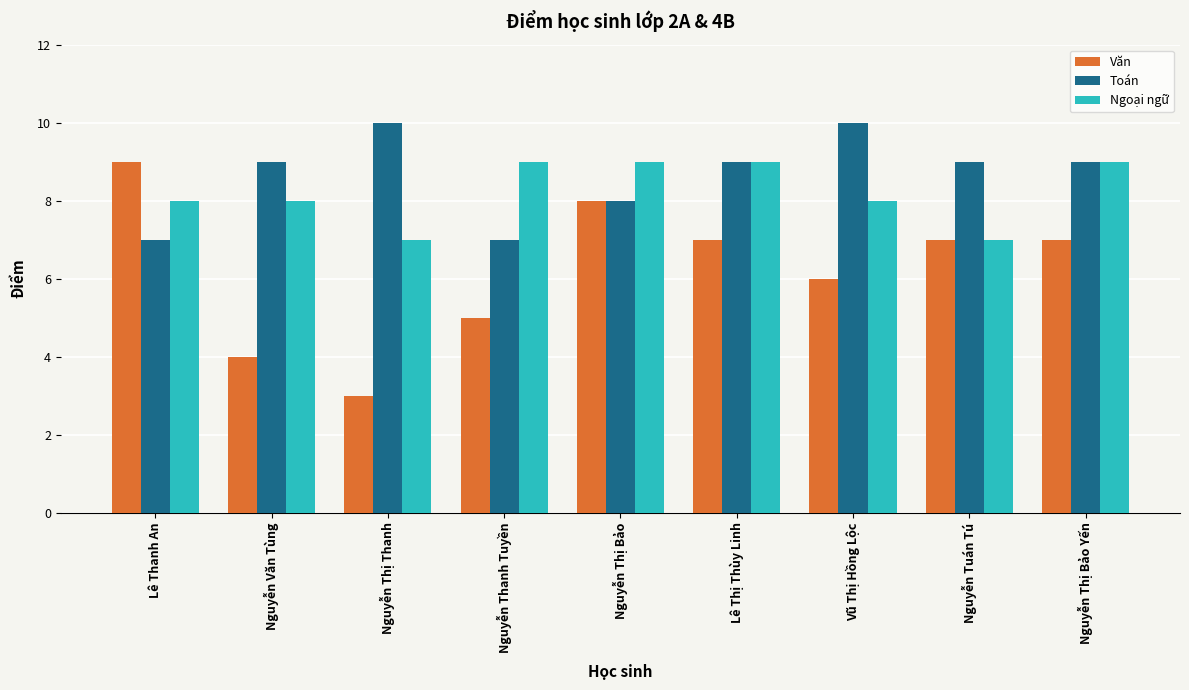

Reading left to right, list all the values displayed in this chart.

Văn: Lê Thanh An=9	Nguyễn Văn Tùng=4	Nguyễn Thị Thanh=3	Nguyễn Thanh Tuyền=5	Nguyễn Thị Bảo=8	Lê Thị Thùy Linh=7	Vũ Thị Hồng Lộc=6	Nguyễn Tuán Tú=7	Nguyễn Thị Bảo Yến=7
Toán: Lê Thanh An=7	Nguyễn Văn Tùng=9	Nguyễn Thị Thanh=10	Nguyễn Thanh Tuyền=7	Nguyễn Thị Bảo=8	Lê Thị Thùy Linh=9	Vũ Thị Hồng Lộc=10	Nguyễn Tuán Tú=9	Nguyễn Thị Bảo Yến=9
Ngoại ngữ: Lê Thanh An=8	Nguyễn Văn Tùng=8	Nguyễn Thị Thanh=7	Nguyễn Thanh Tuyền=9	Nguyễn Thị Bảo=9	Lê Thị Thùy Linh=9	Vũ Thị Hồng Lộc=8	Nguyễn Tuán Tú=7	Nguyễn Thị Bảo Yến=9